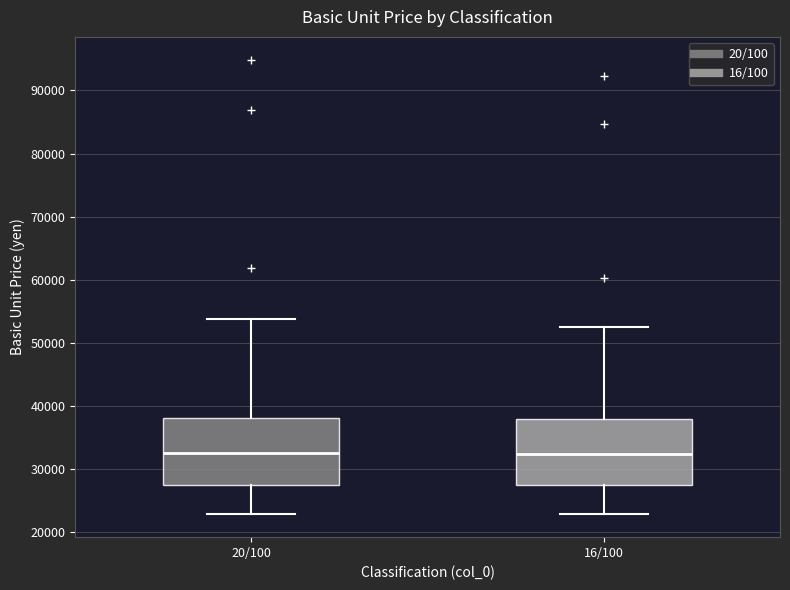

Where does the median line of the box for 16/100 sit on the y-axis? The values are not printed on the chart, so give them approximately, as read against the axis.

32000